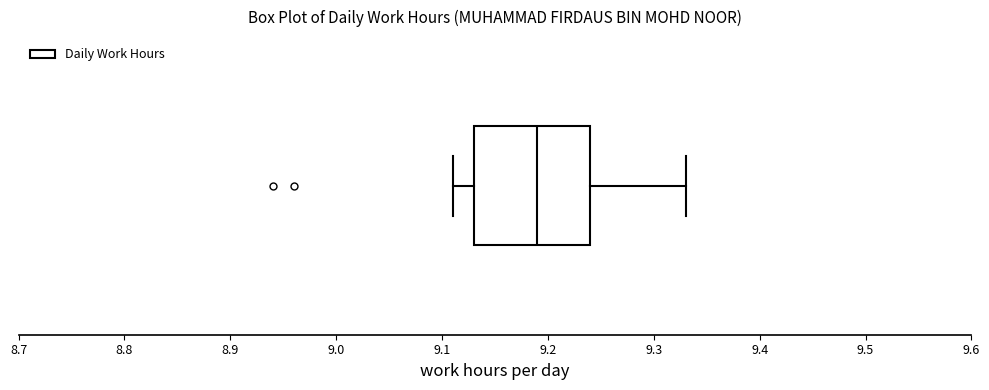

Transcribe this box plot: give where the median line is, the range the box spans, and where the two whiskers end, as read against the x-axis. The values are not printed on the chart, so give them approximately, as read against the axis.

median 9.19, box 9.13 to 9.24, whiskers 9.11 to 9.33